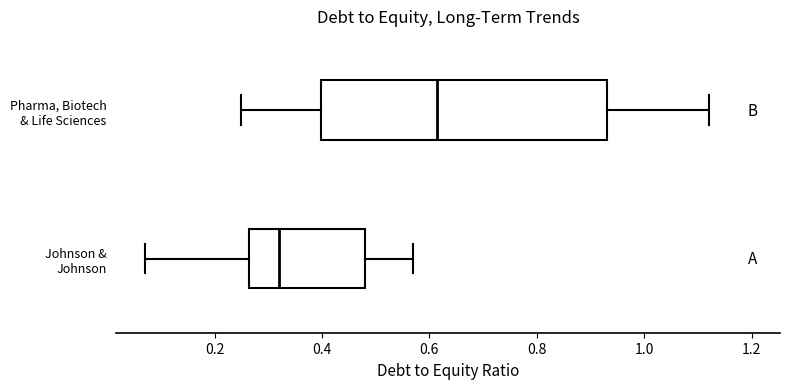

Where is the right edge of the box for Johnson & Johnson on the x-axis? The values are not printed on the chart, so give them approximately, as read against the axis.

0.48